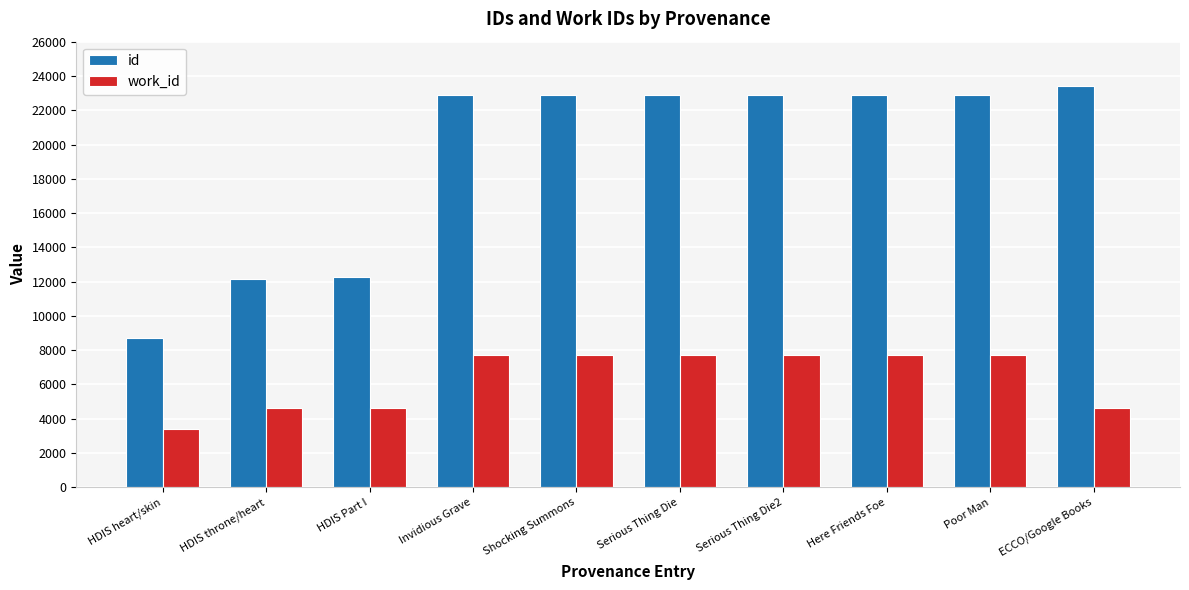

What is the approximate value of work_id at ECCO/Google Books?

4643